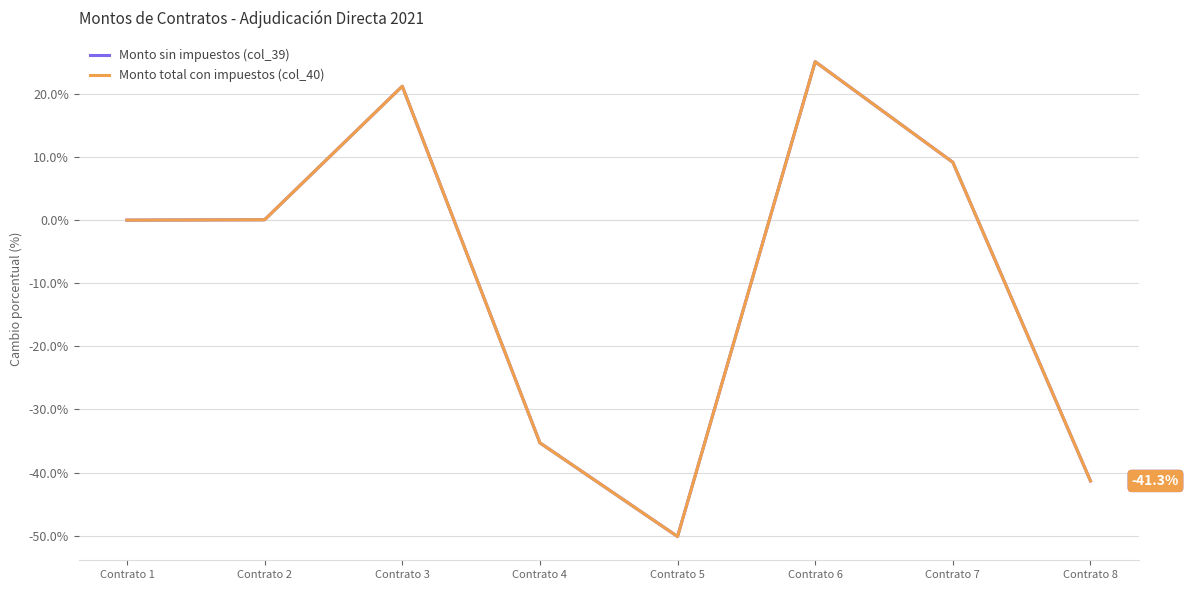

In Monto sin impuestos (col_39), how many points are higher than both neighbors (excluding endpoints)?

2